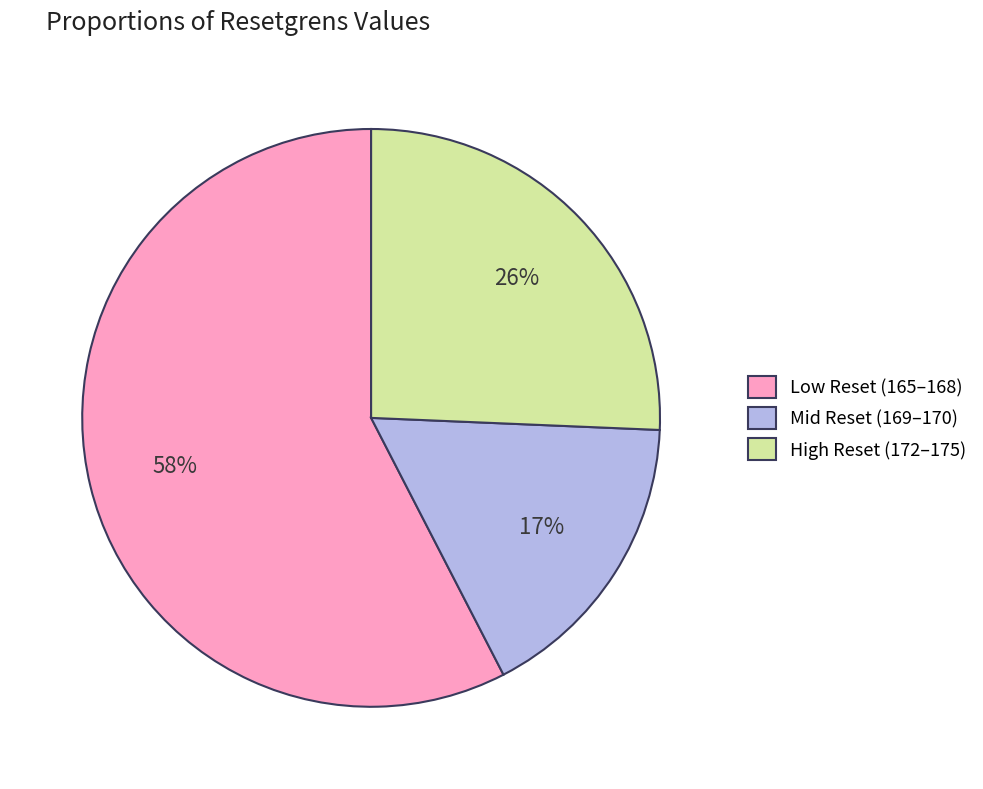

Which slice is the smallest?

Mid Reset (169–170)